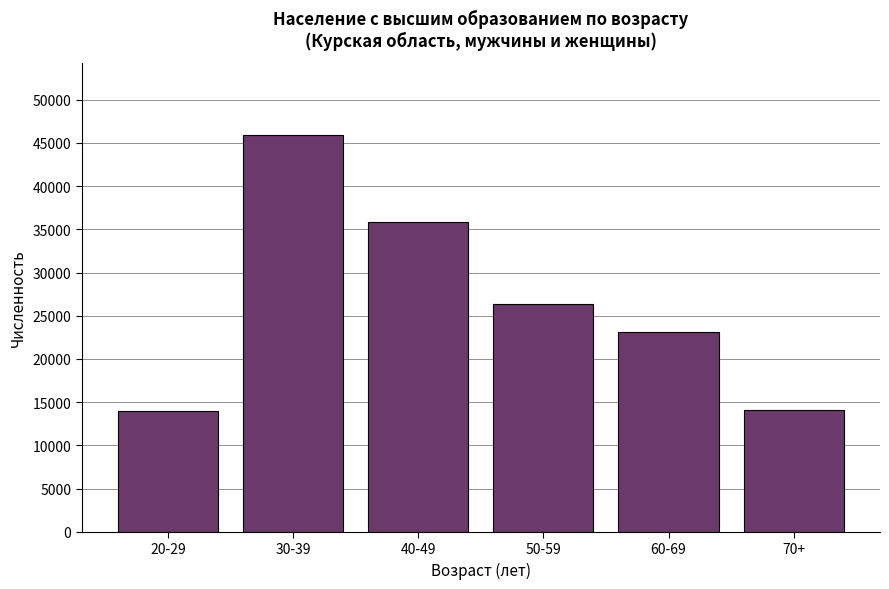

The value at 60-69 is 23167. True or false?

True